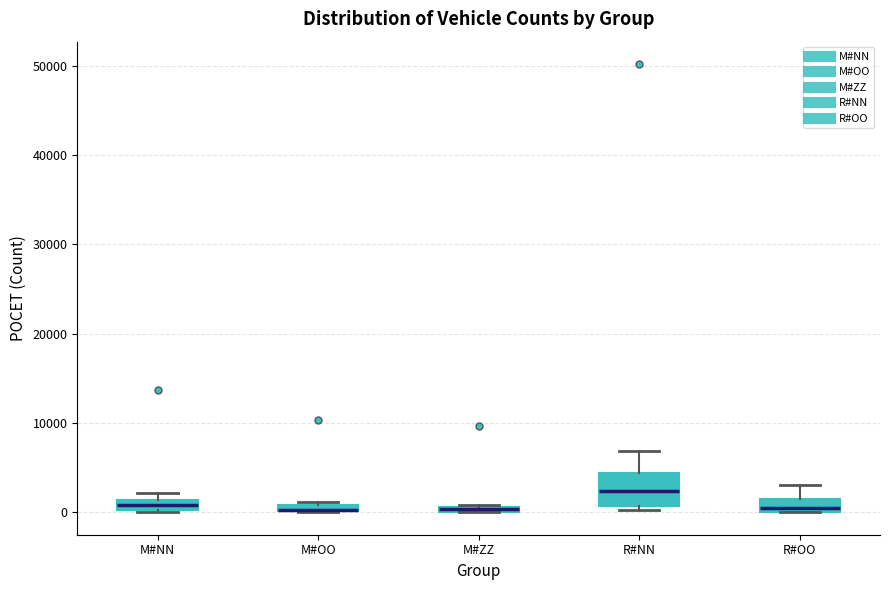

Comparing the boxes themselves (not the whiskers), which one is the tallest?

R#NN